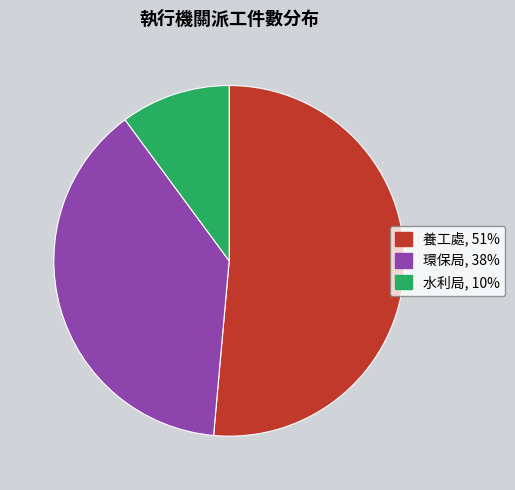

What is the ratio of the value at 水利局 to the value at 環保局?

0.3